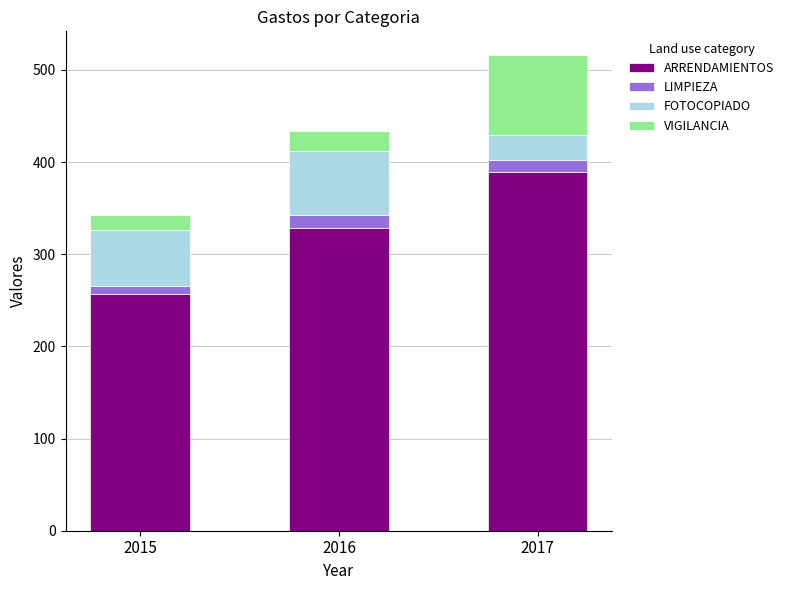

What is the highest value of the ARRENDAMIENTOS series?

389